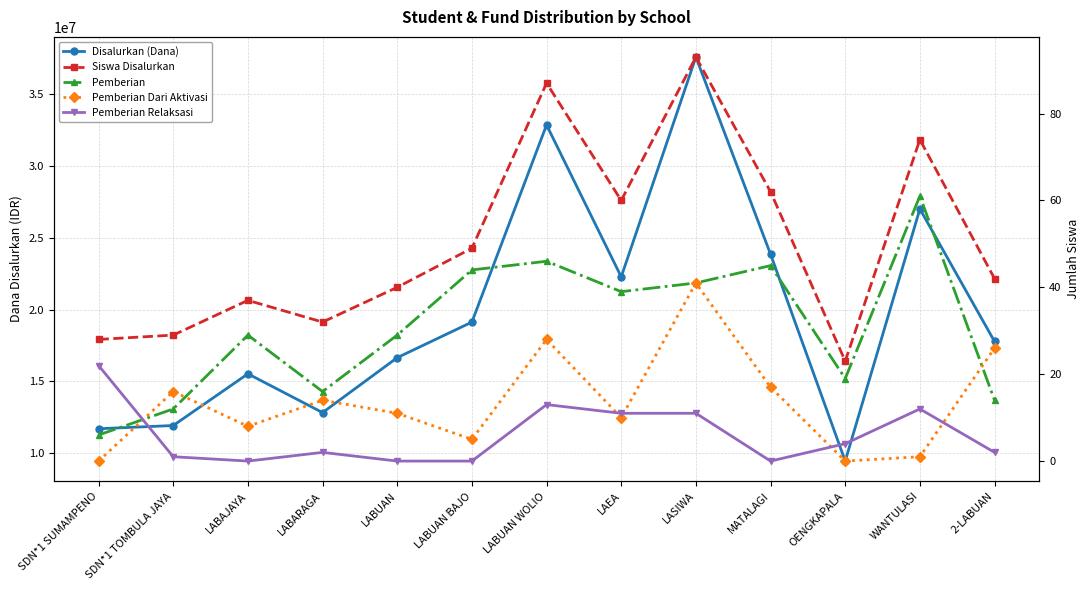

Does the chart display data point markers on the line(s)?

Yes